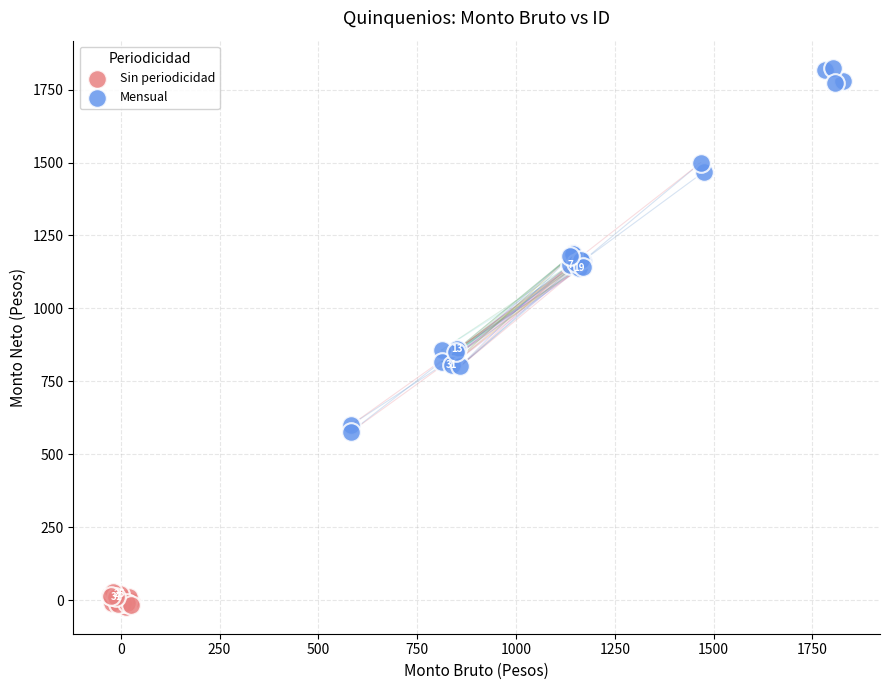

Which series has the largest Y range (max minus min)?

Mensual